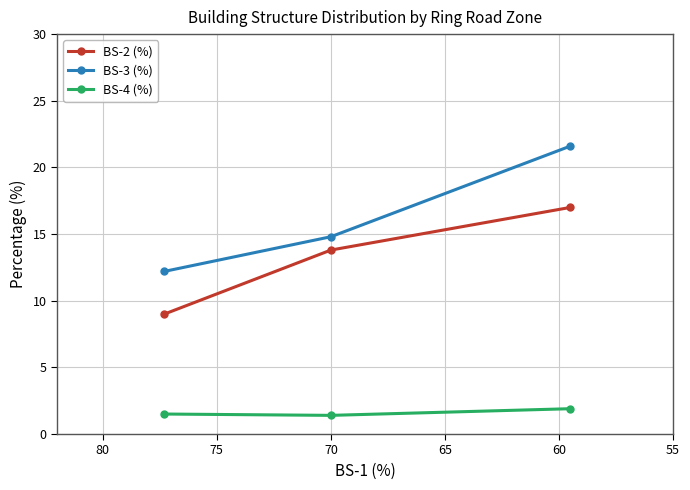

Count the number of data series in this chart.

3